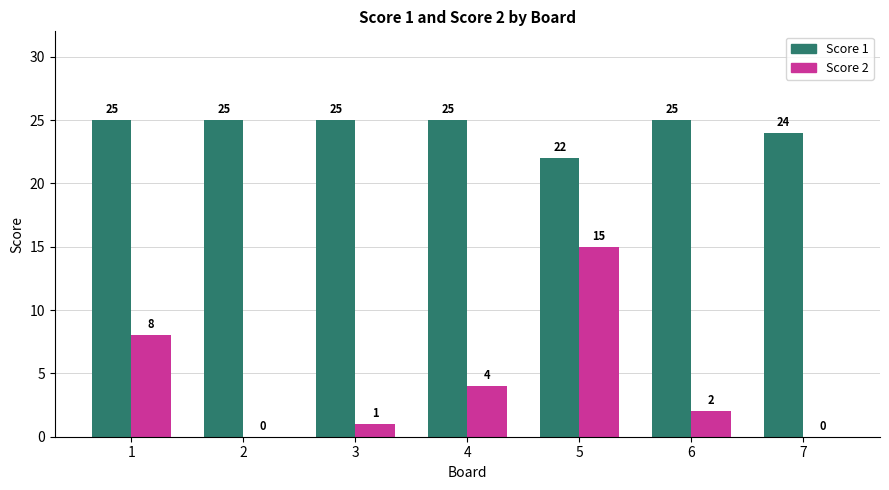

At which category is the sum across all series the highest?

5